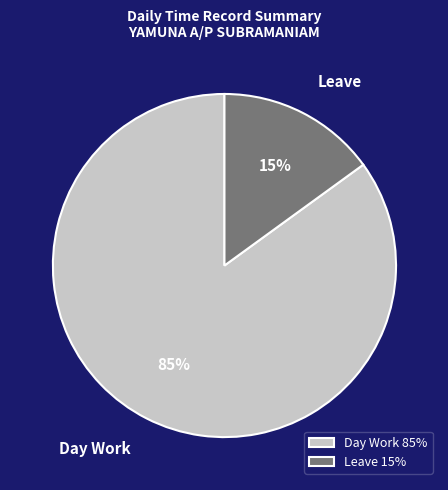

Does Day Work account for over 50% of the chart?

Yes